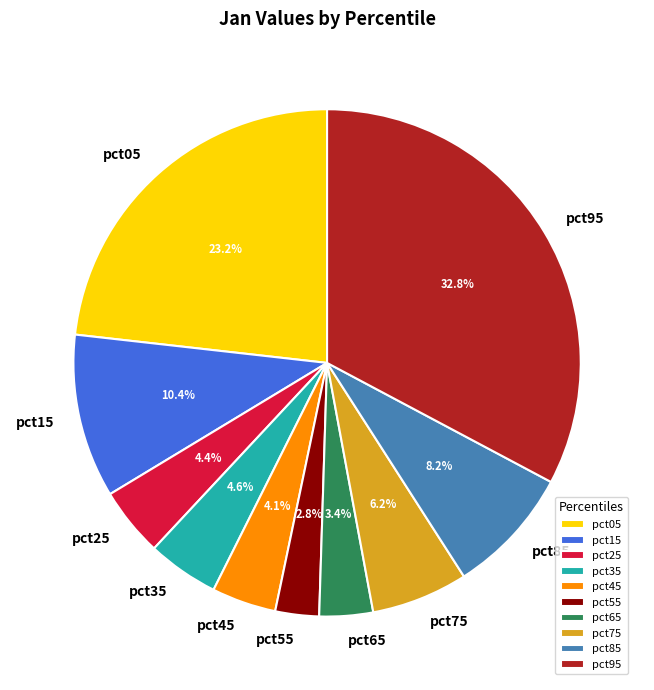

Which category has the biggest portion of the pie?

pct95